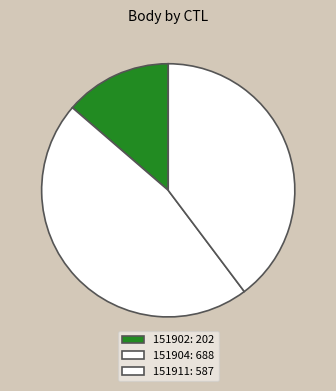

Count the number of slices in the pie.

3